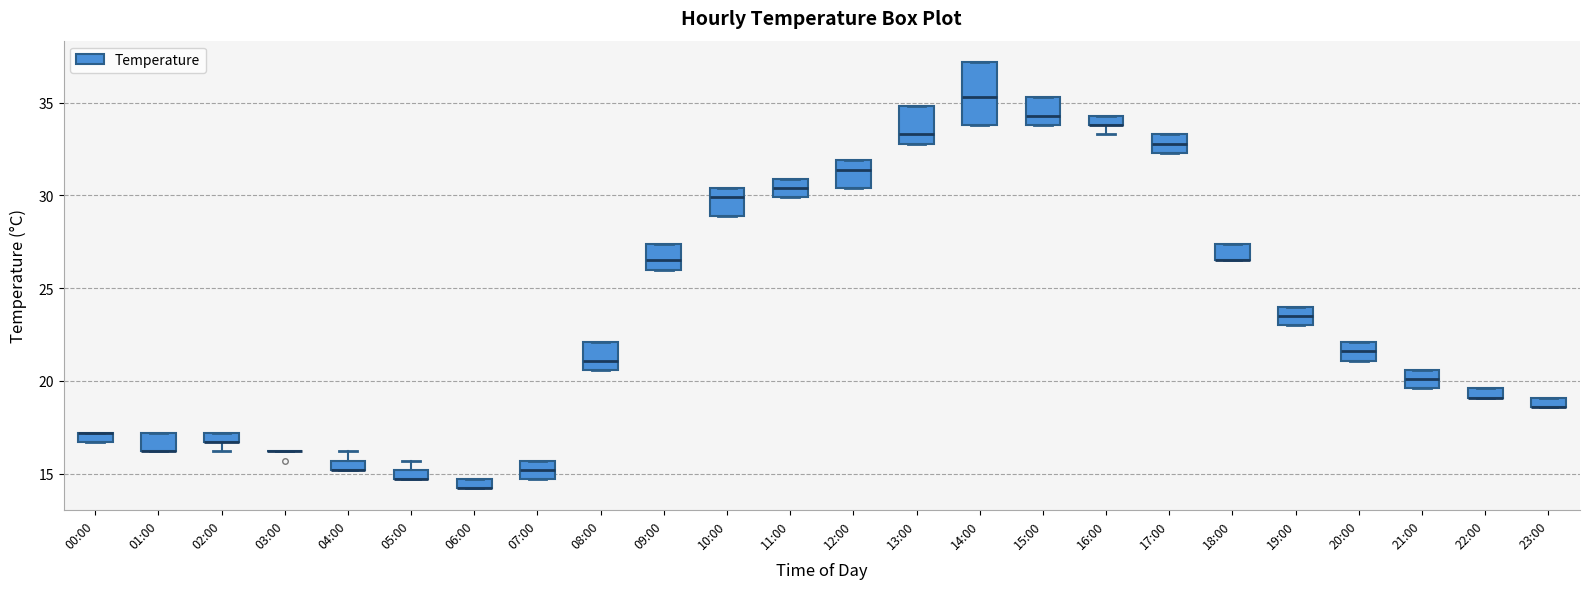

Which box is the tallest, from its lower edge to its upper edge?

14:00